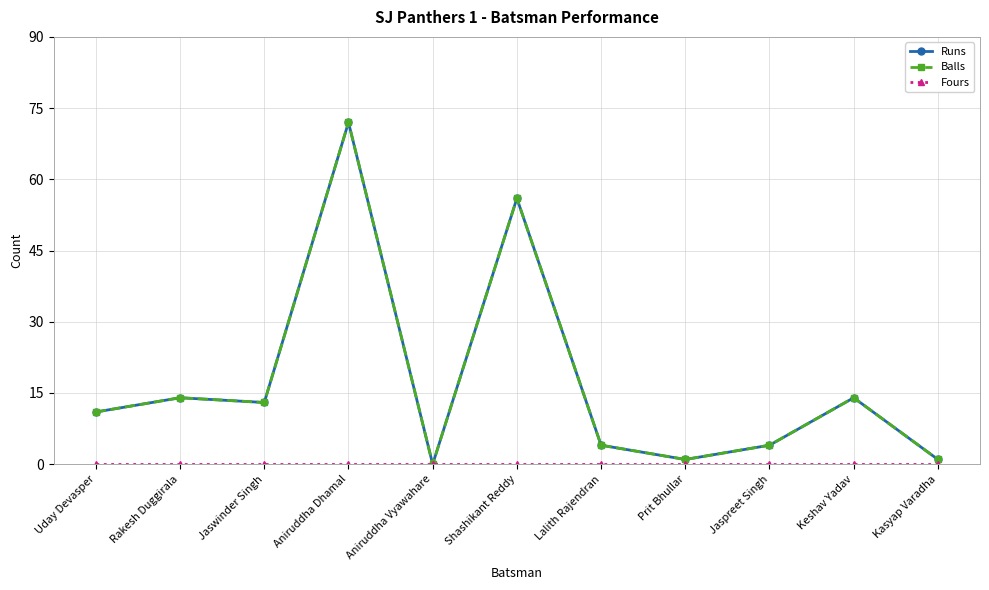

Is this an area chart (filled region under the line)?

No